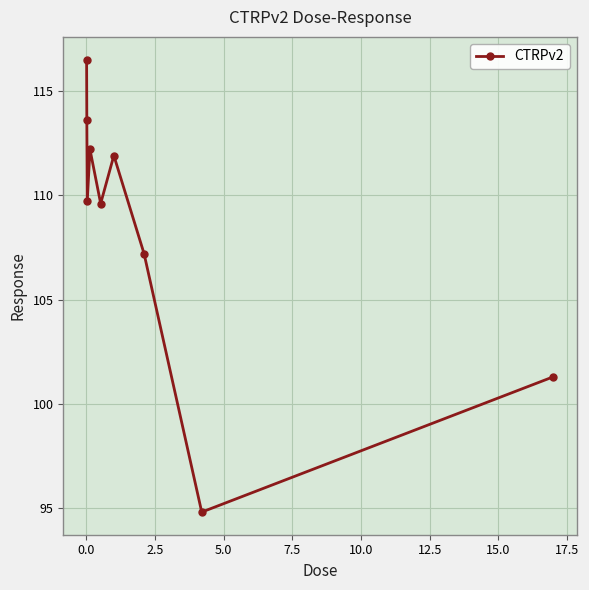

What is the greatest value displayed?

116.5